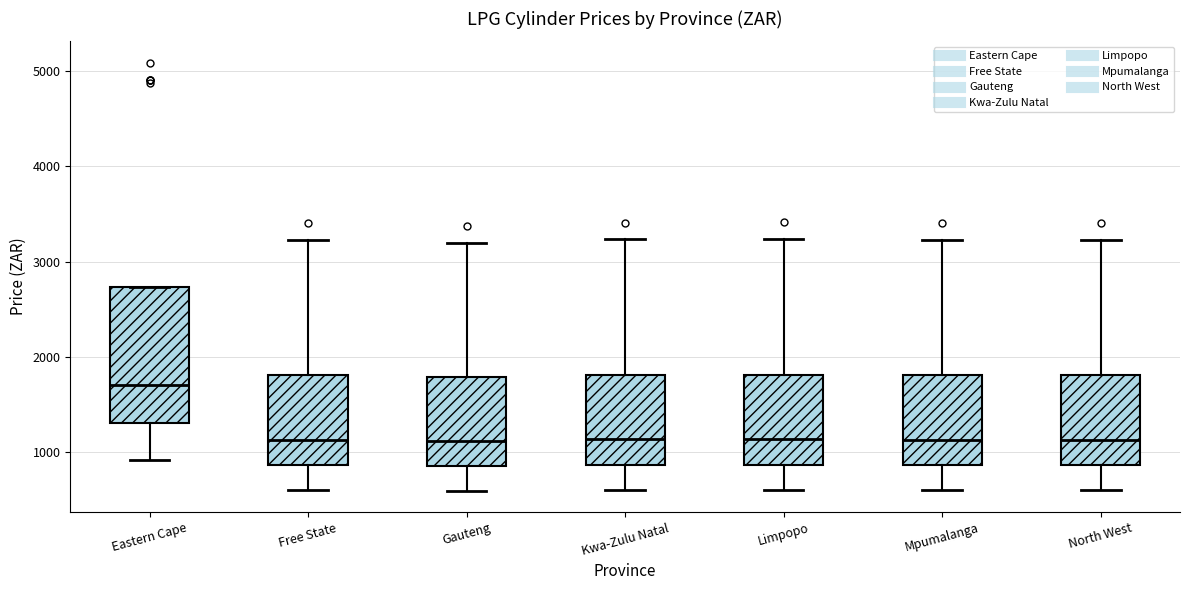

Where does the lower whisker of the box for Mpumalanga end on the y-axis? The values are not printed on the chart, so give them approximately, as read against the axis.

600